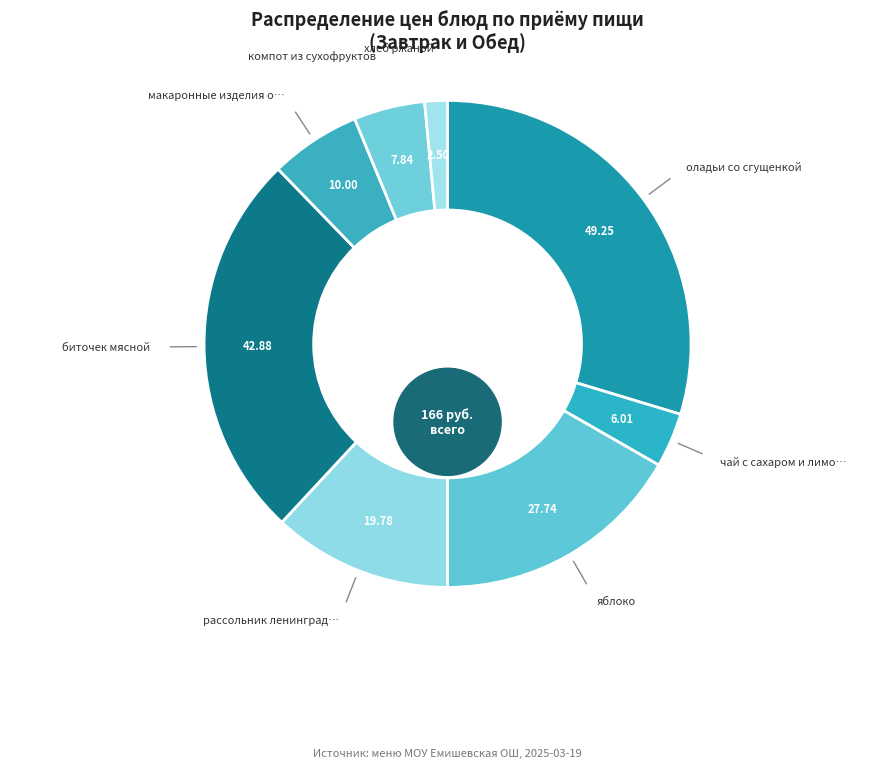

Between чай с сахаром и лимоном and макаронные изделия отварные, which is larger?

макаронные изделия отварные